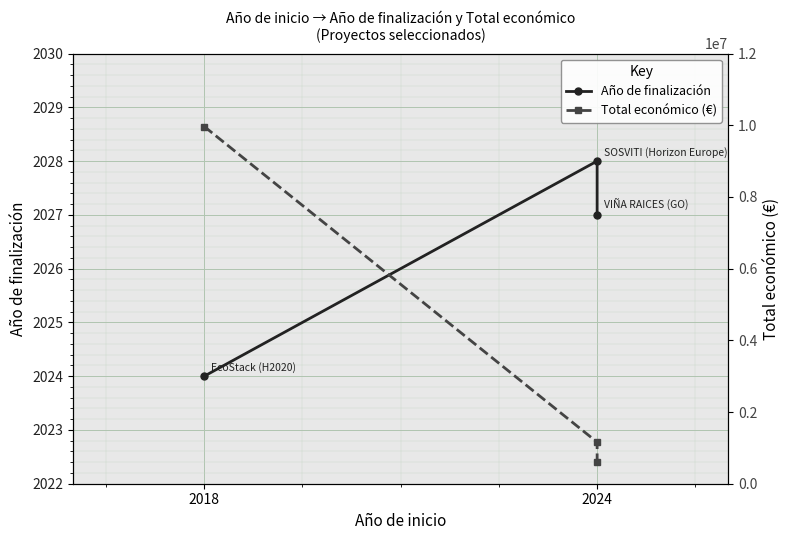

What position from the right is 2?

1